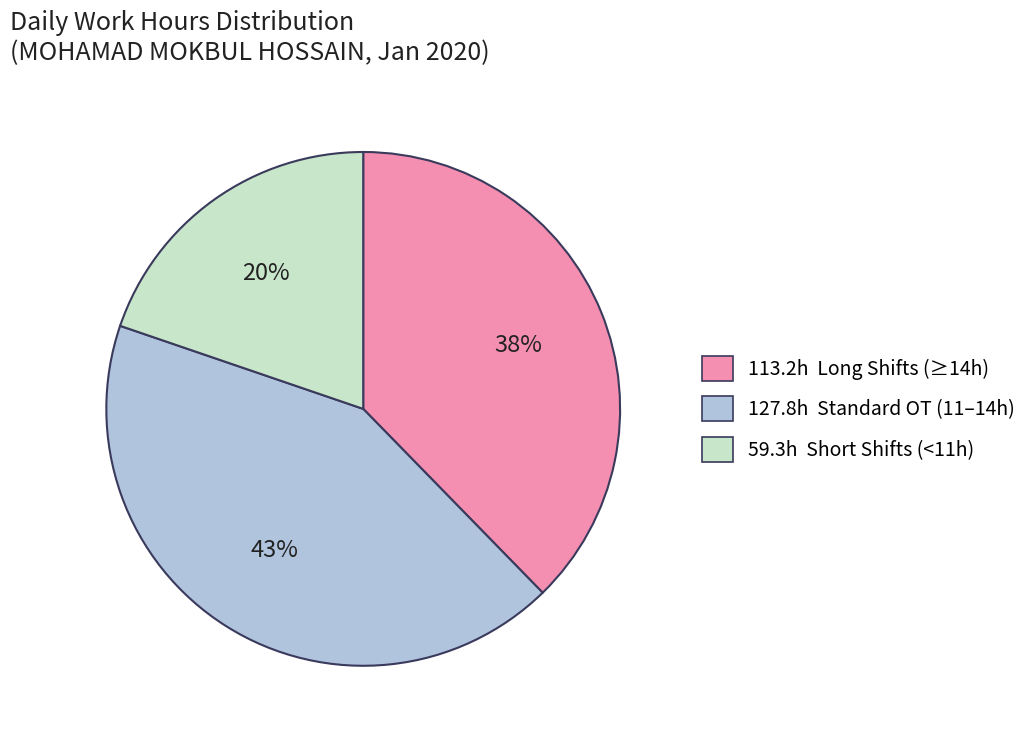

True or false: 59.3h Short Shifts (<11h) accounts for 14% of the total.

False